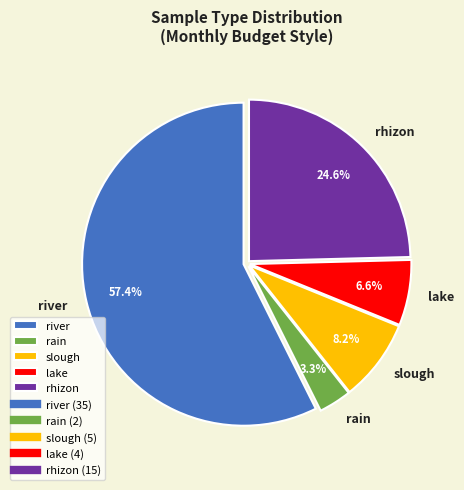

True or false: slough accounts for 8% of the total.

True